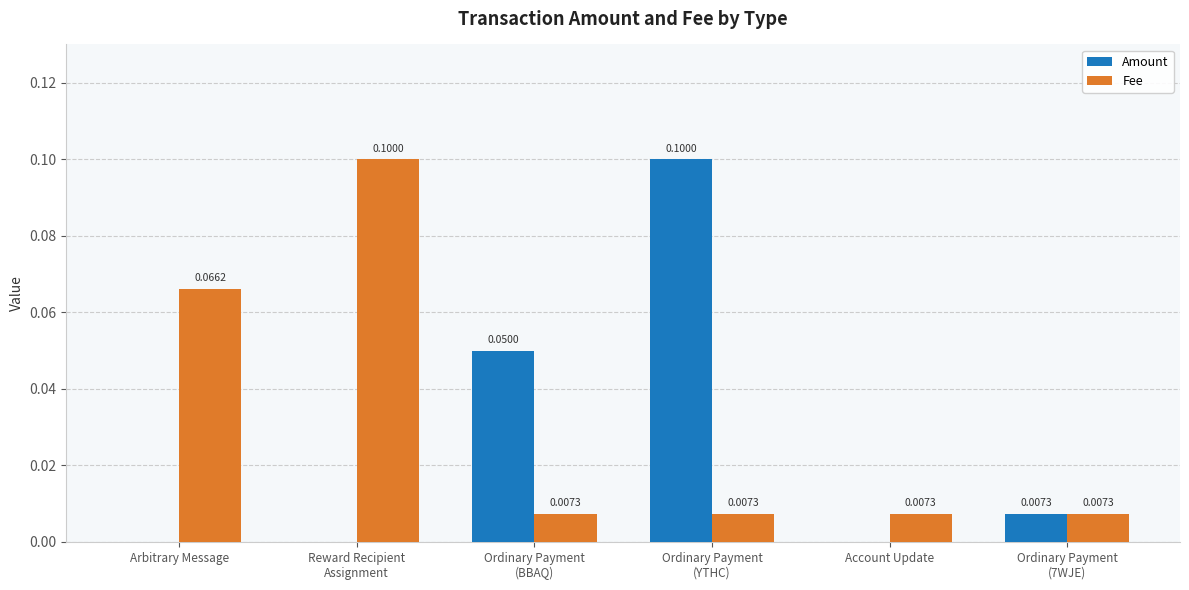

Which series has the largest total across all categories?

Fee